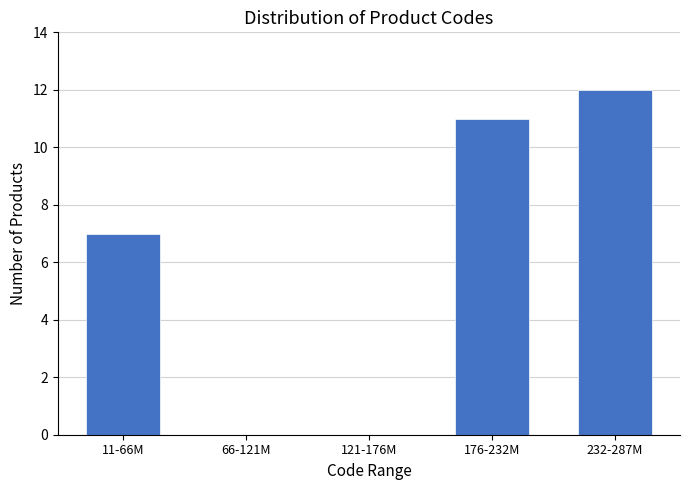

Reading right to left, list all the values displayed in this chart.

232-287M=12	176-232M=11	121-176M=0	66-121M=0	11-66M=7